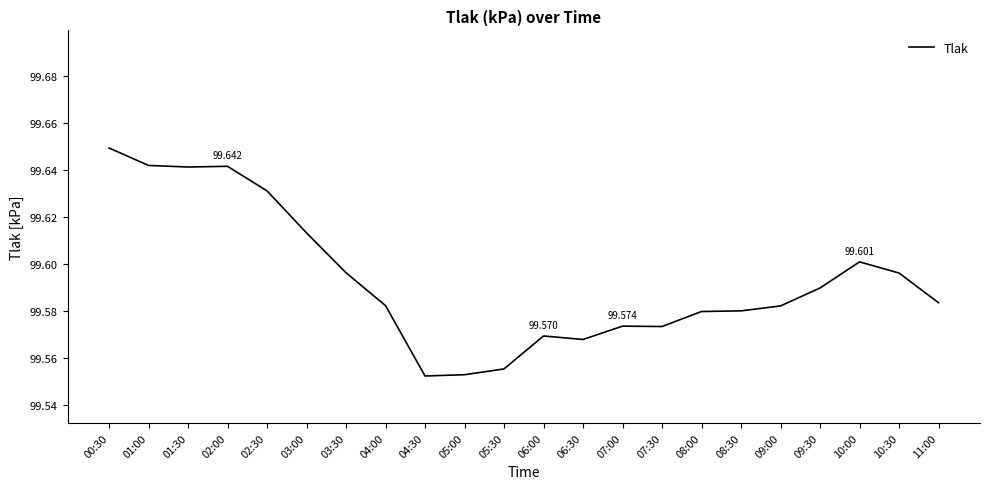

Count the number of data series in this chart.

1